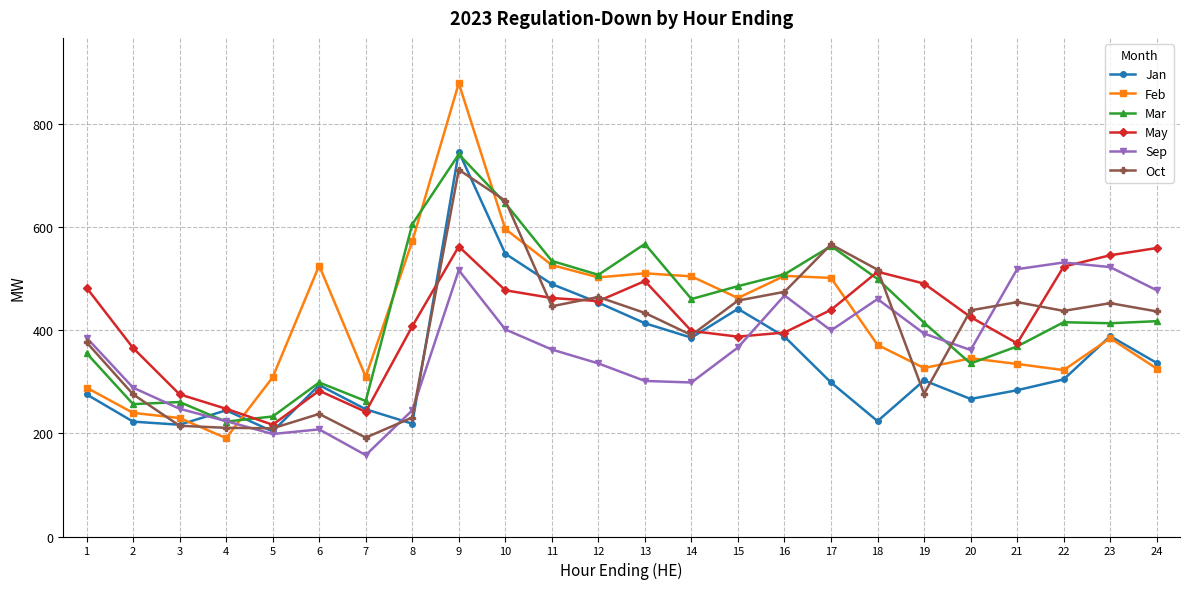

The Mar series shows 70 at 4. True or false?

False